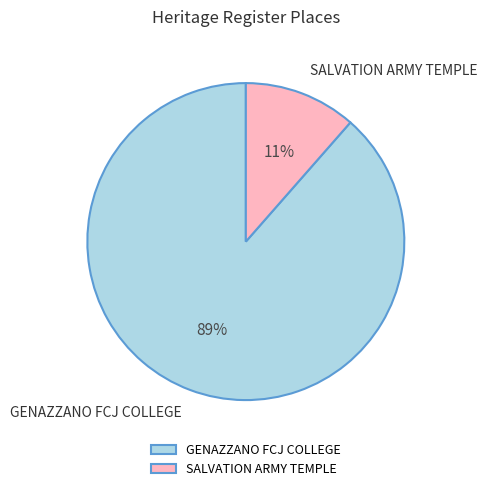

To the nearest percent, what is the combined percentage of GENAZZANO FCJ COLLEGE and SALVATION ARMY TEMPLE?

100%